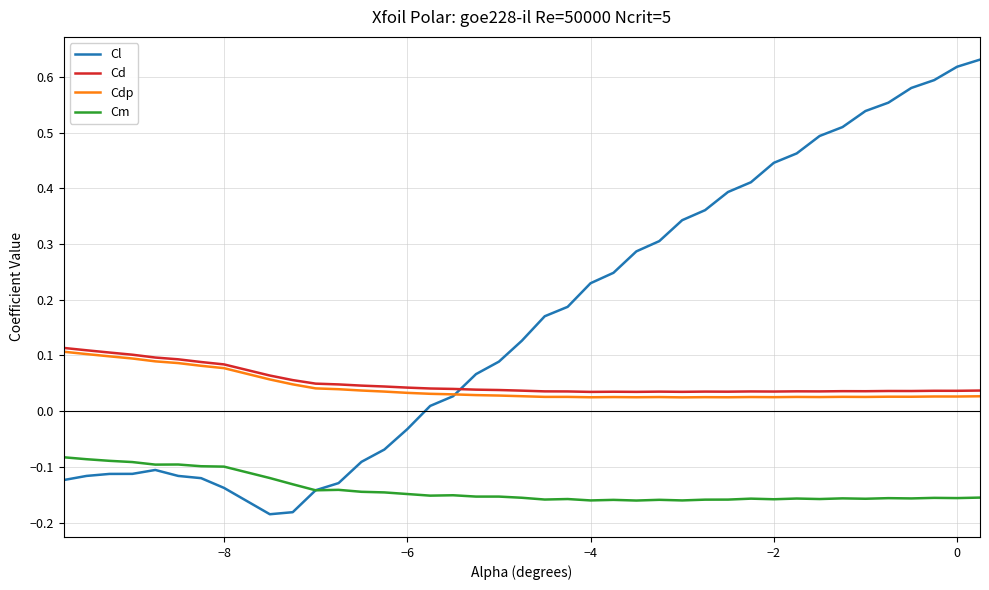

Which series has the largest total across all categories?

Cl